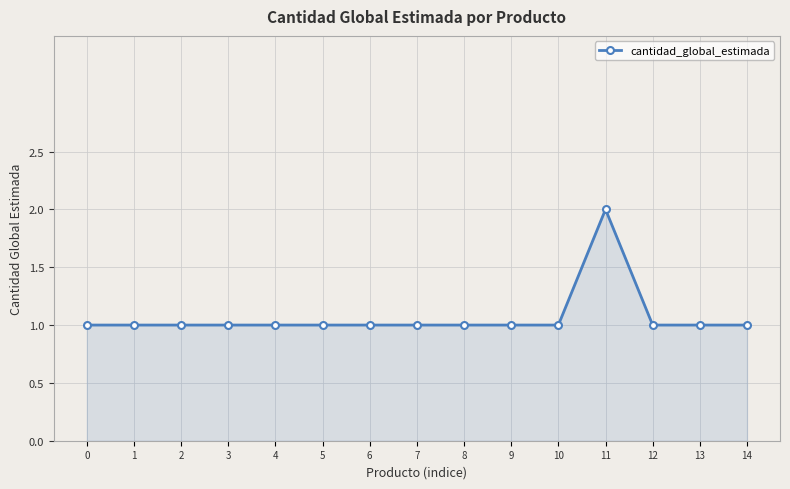

True or false: the data shows 0 at 0.

False